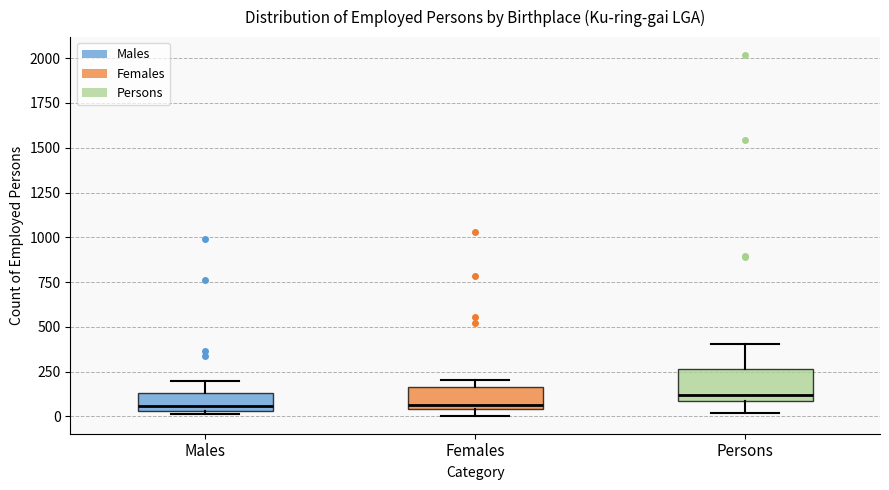

Reading left to right, read every box against the y-axis: the position of its median line, the range the box covers, and the ends of its whiskers. The values are not printed on the chart, so give them approximately, as read against the axis.

Males: median 50 (just above the box's lower edge), box 50 to 150, whiskers 0 to 200
Females: median 50 (just above the box's lower edge), box 50 to 150, whiskers 0 to 200
Persons: median 100 (just above the box's lower edge), box 100 to 250, whiskers 0 to 400